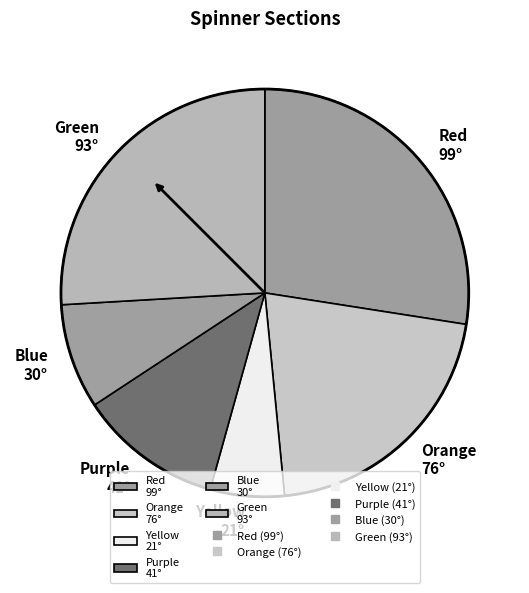

Is it true that Green 93° is 31% of the pie?

False